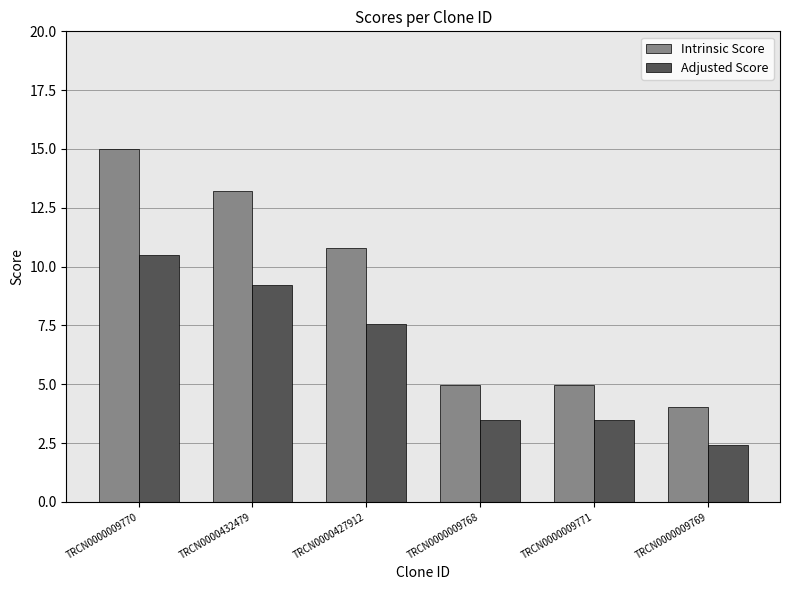

True or false: Intrinsic Score has a value of 4.0 at TRCN0000009769.

True